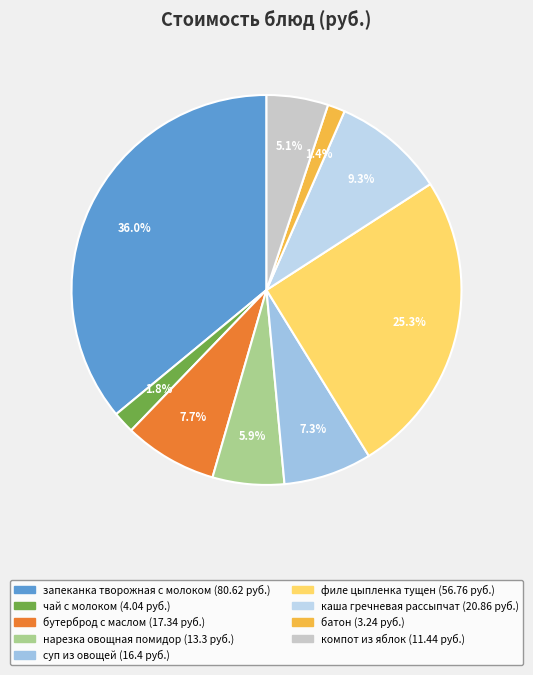

The батон slice represents 9% of the pie. True or false?

False